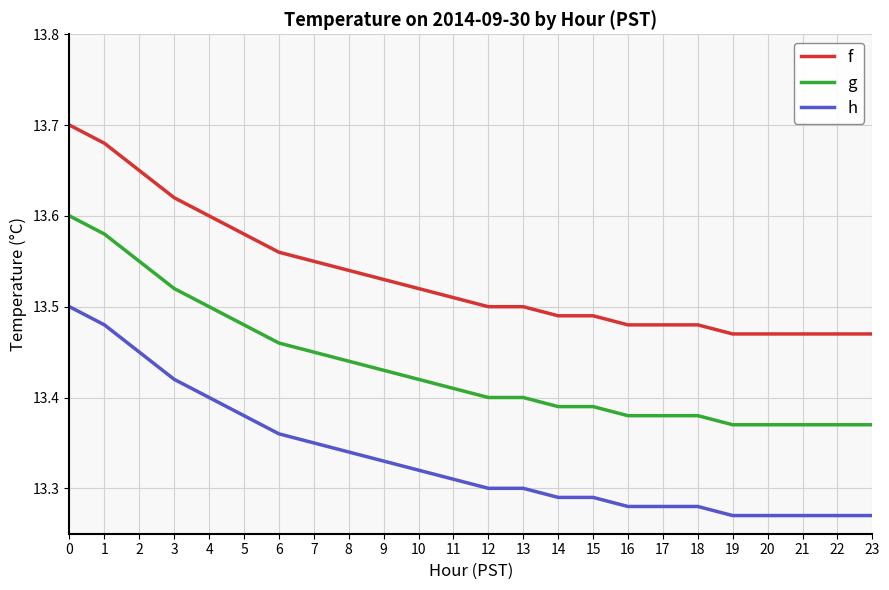

The value of h at 1 is 8.8. True or false?

False